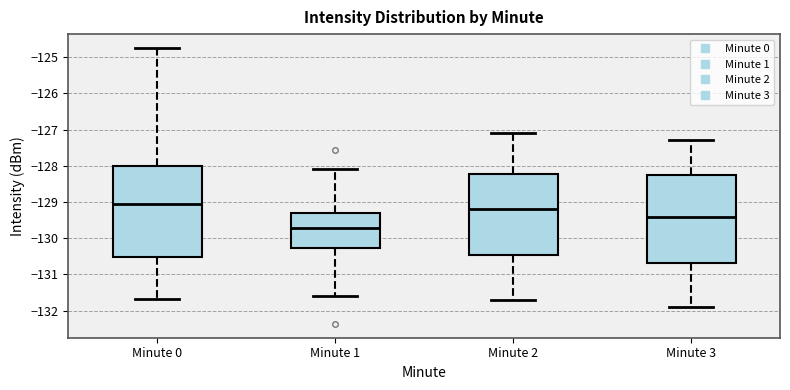

Reading left to right, transcribe this box plot: for each box, give where its median line is, the range the box spans, and where its two whiskers end, as read against the y-axis. The values are not printed on the chart, so give them approximately, as read against the axis.

Minute 0: median -129.0, box -130.5 to -128.0, whiskers -131.7 to -124.7
Minute 1: median -129.7, box -130.3 to -129.3, whiskers -131.6 to -128.1
Minute 2: median -129.2, box -130.4 to -128.2, whiskers -131.7 to -127.1
Minute 3: median -129.4, box -130.7 to -128.2, whiskers -131.9 to -127.3